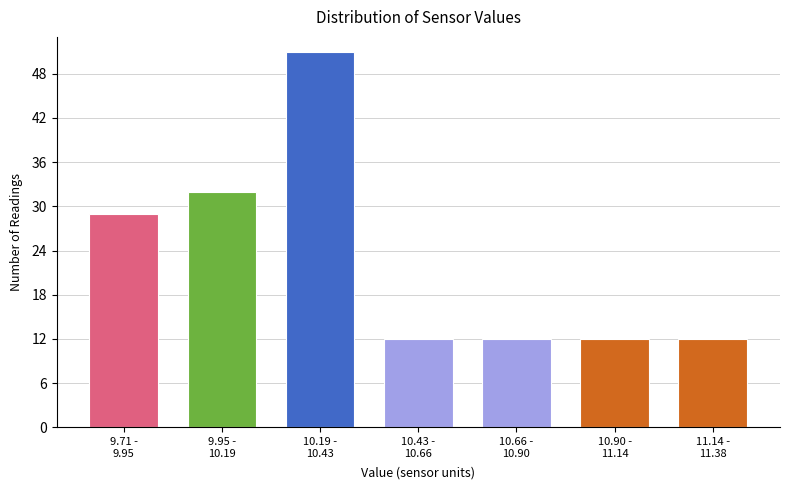

Reading left to right, transcribe all the data shown in this chart.

29	32	51	12	12	12	12